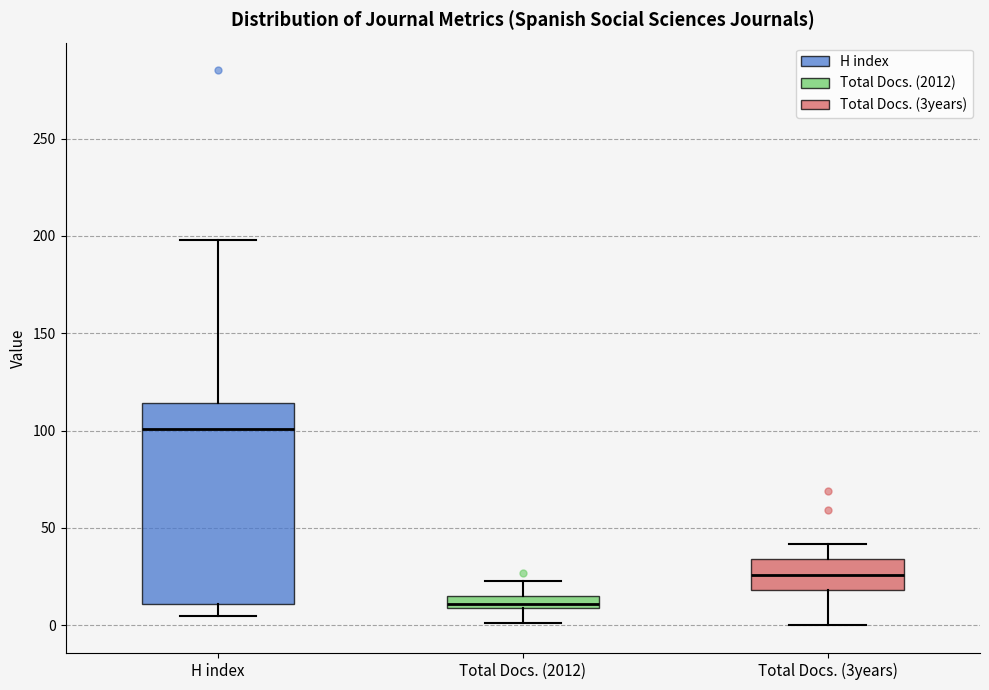

Which box's median line is the lowest?

Total Docs. (2012)